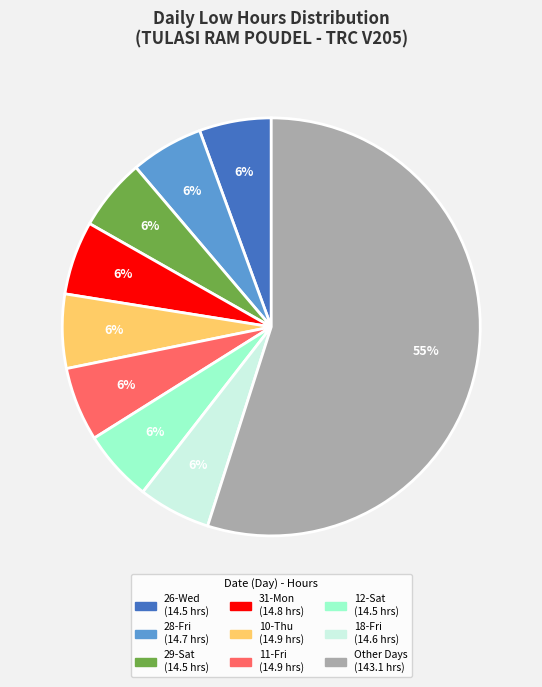

Is there a majority slice in this chart?

Yes